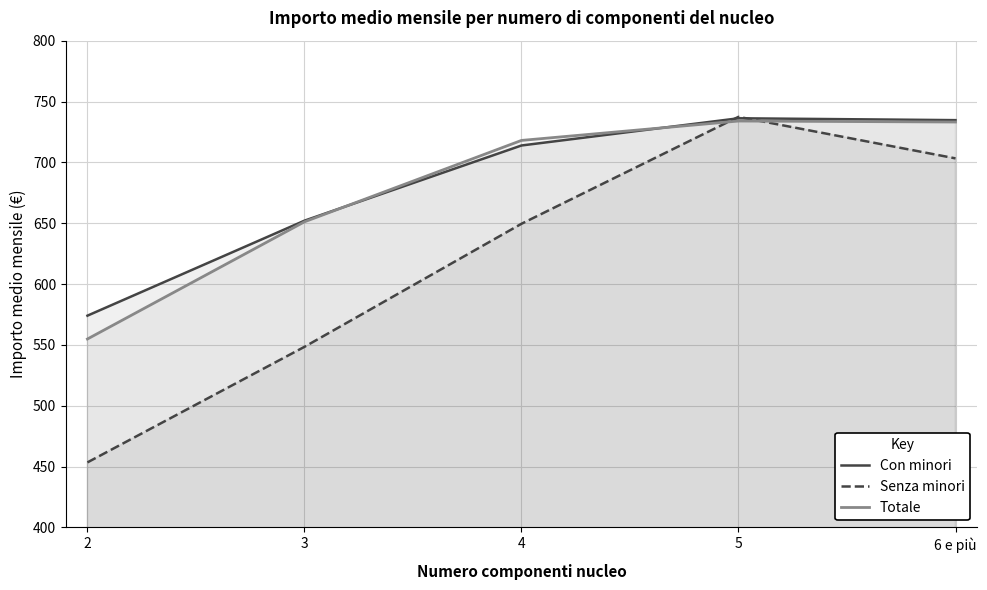

What is the difference between the highest and lowest values at 4?

68.5